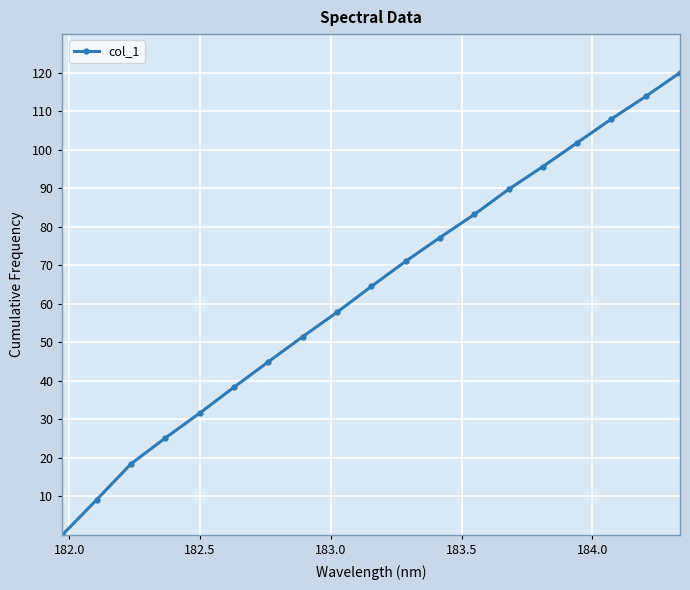

What is the difference between the second highest and second lowest values?

104.7